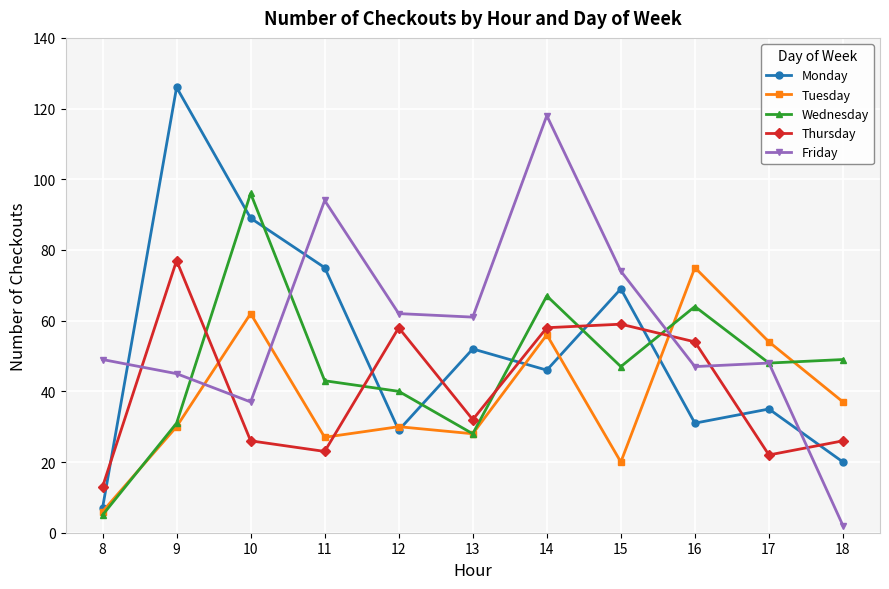

Is the value of Tuesday at 17 greater than the value of Wednesday at 8?

Yes